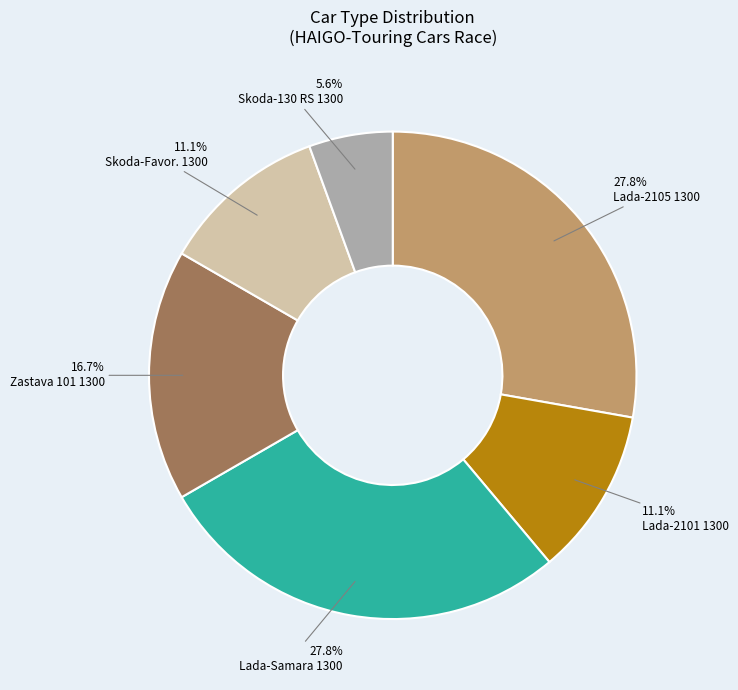

How many slices are in this pie chart?

6